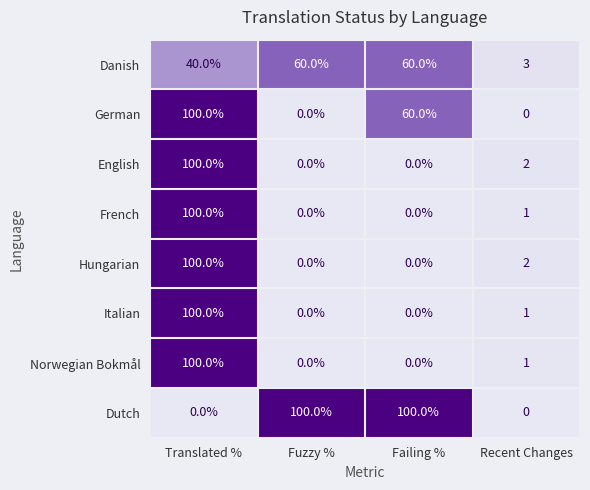

At which category is the sum across all series the highest?

Translated %